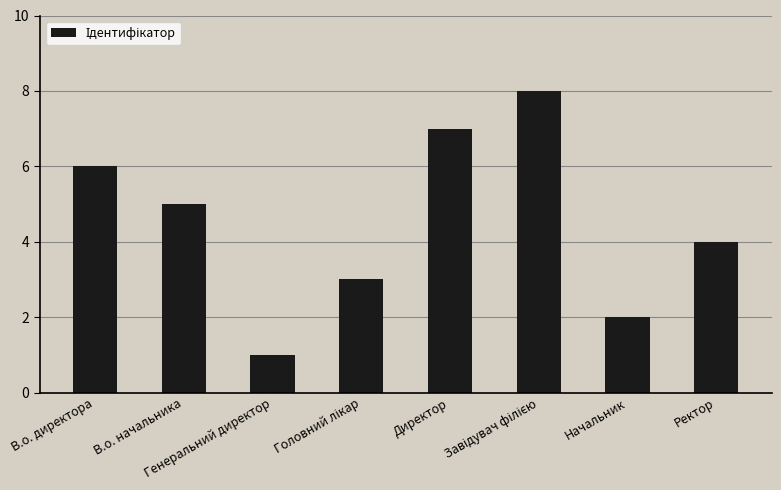

Count the values in the range 3 to 7.

5